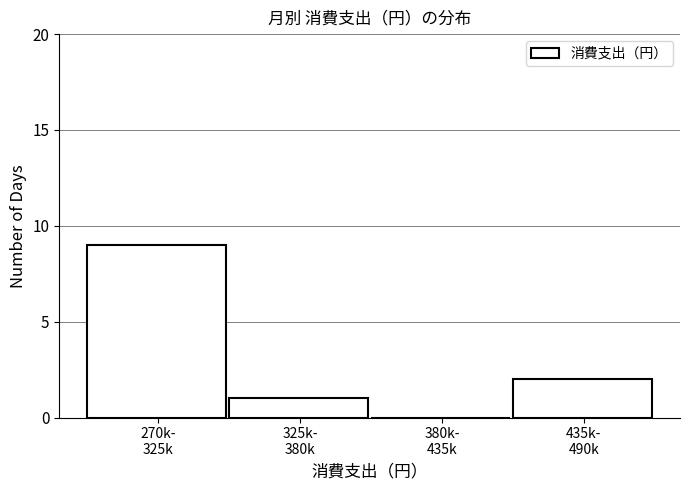

What is the maximum value shown in the chart?

9